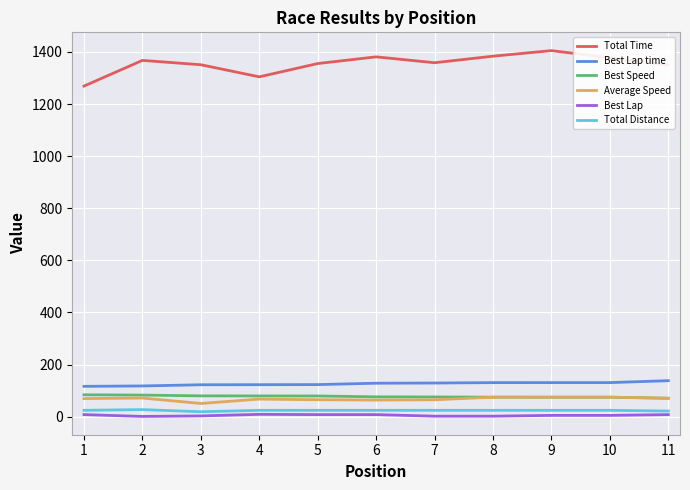

True or false: Total Time and Best Lap time cross at least once.

False